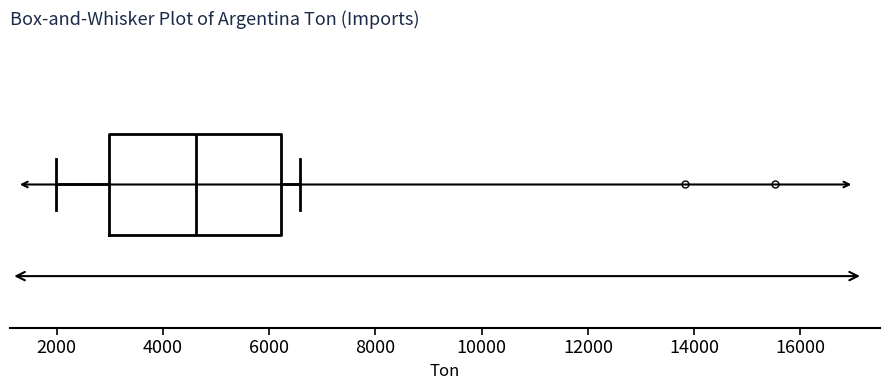

Where does the left whisker of the box end on the x-axis? The values are not printed on the chart, so give them approximately, as read against the axis.

2000